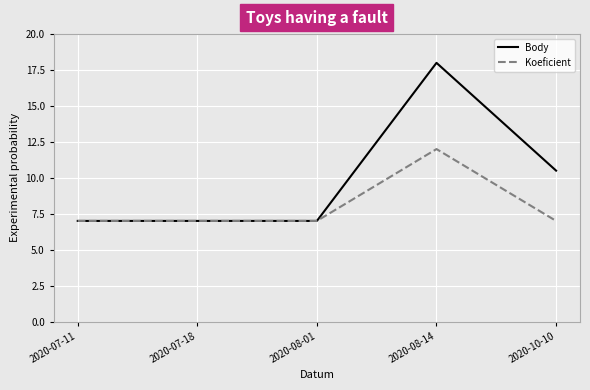

Read the Body value at 2020-08-14.

18.0